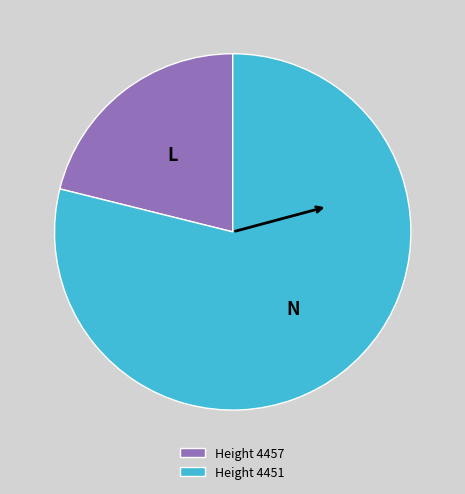

Is it true that Height 4451 is 79% of the pie?

True